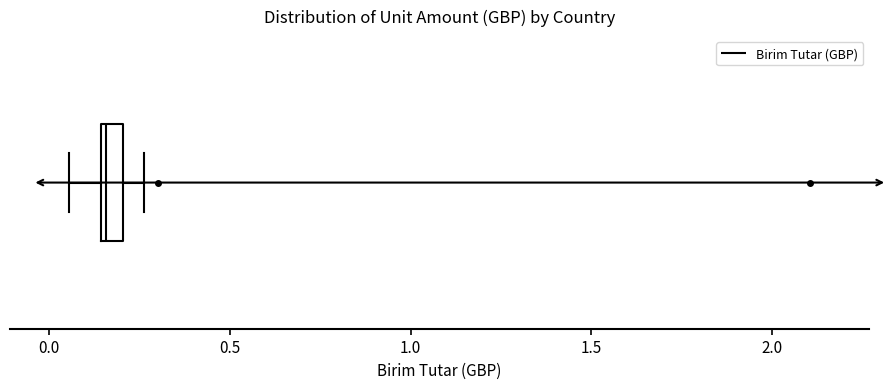

Where does the left whisker of the box end on the x-axis? The values are not printed on the chart, so give them approximately, as read against the axis.

0.05